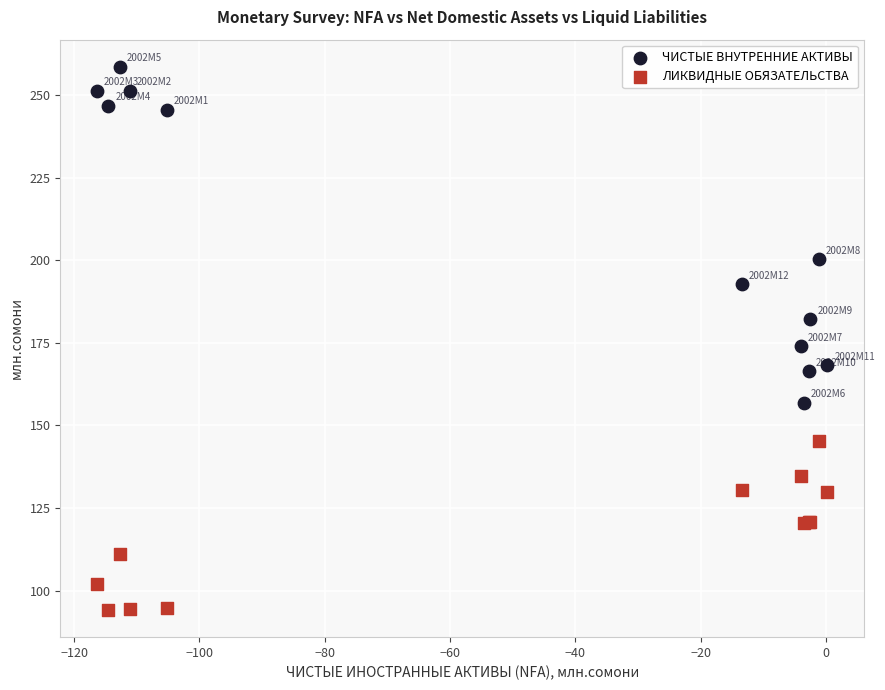

Which series contains the highest Y value?

ЧИСТЫЕ ВНУТРЕННИЕ АКТИВЫ